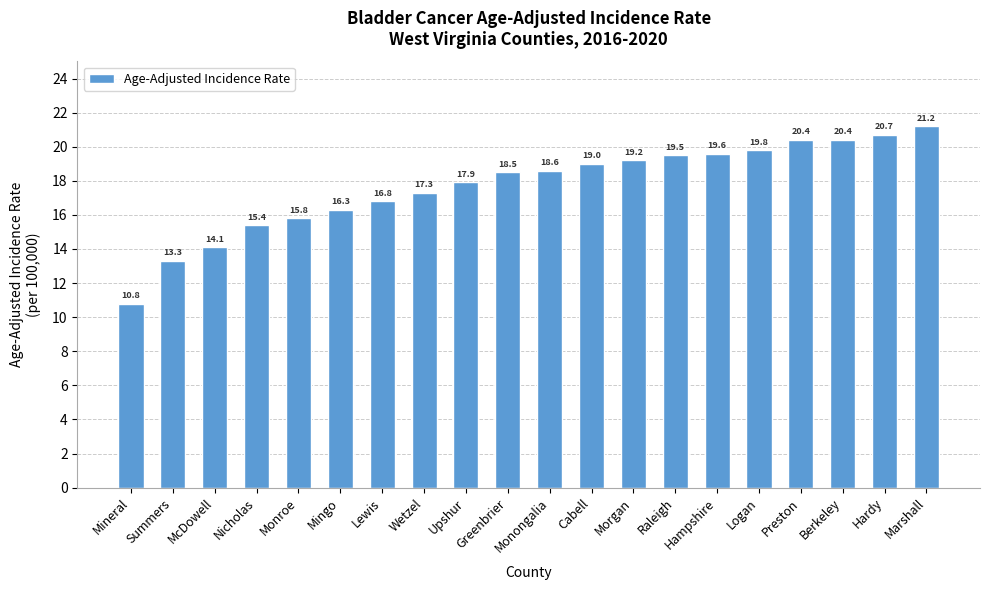

Is it true that the value at Summers is 7.5?

False